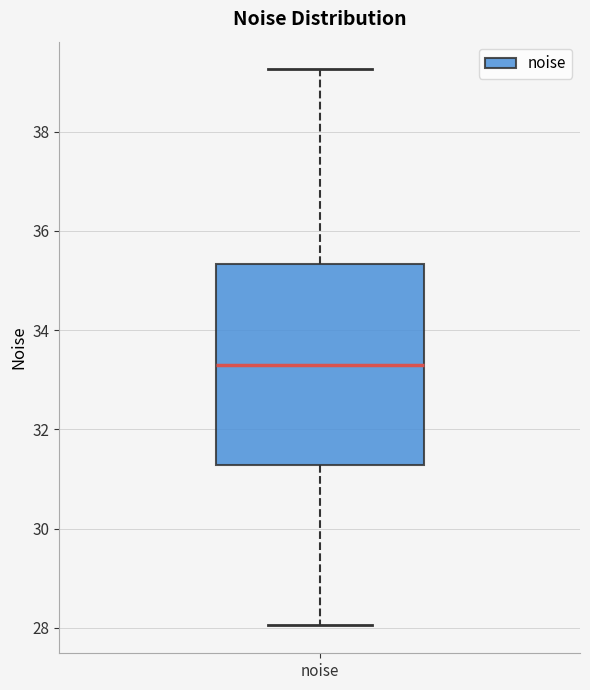

Read this box plot against the y-axis: the position of the median line, the range covered by the box, and the ends of both whiskers. The values are not printed on the chart, so give them approximately, as read against the axis.

median 33.4, box 31.2 to 35.4, whiskers 28.0 to 39.2